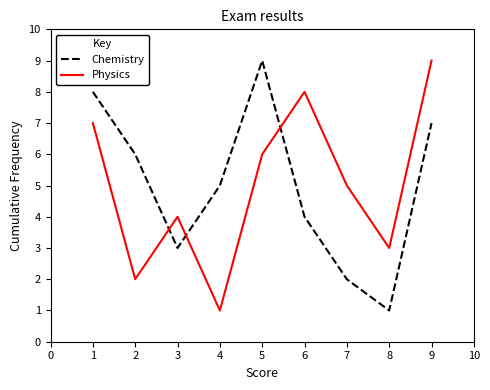

List the labels in order of Chemistry value, largest first.

5, 1, 9, 2, 4, 6, 3, 7, 8